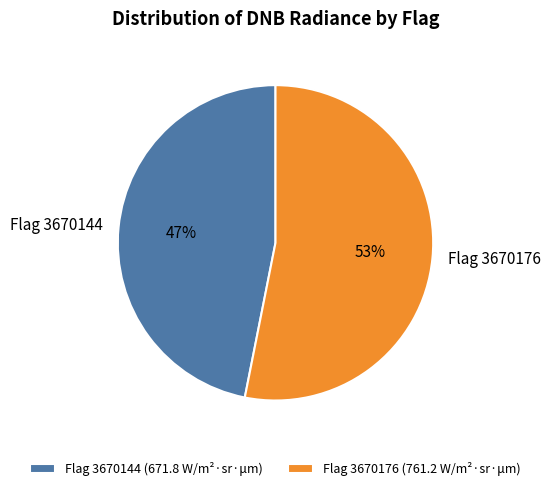

How many slices are in this pie chart?

2